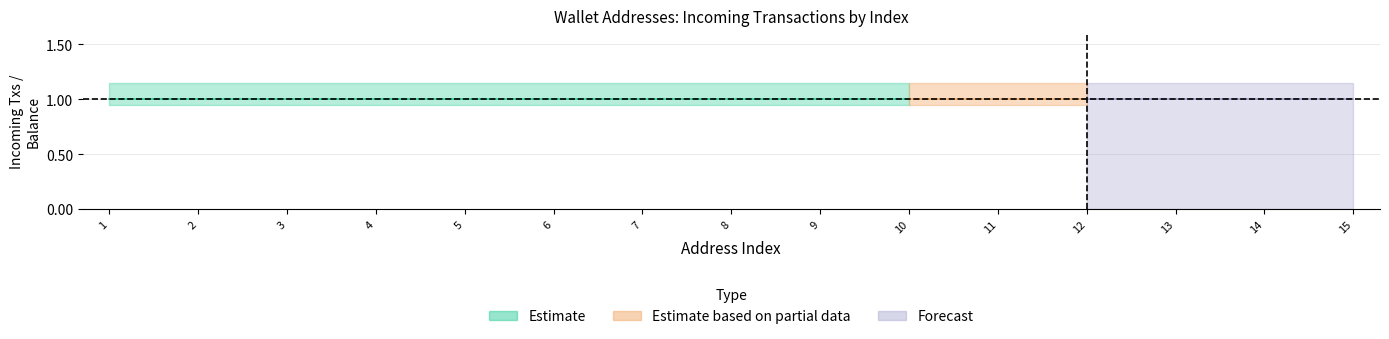

What is the value of the incoming_lower point at the 15th from the left?

1